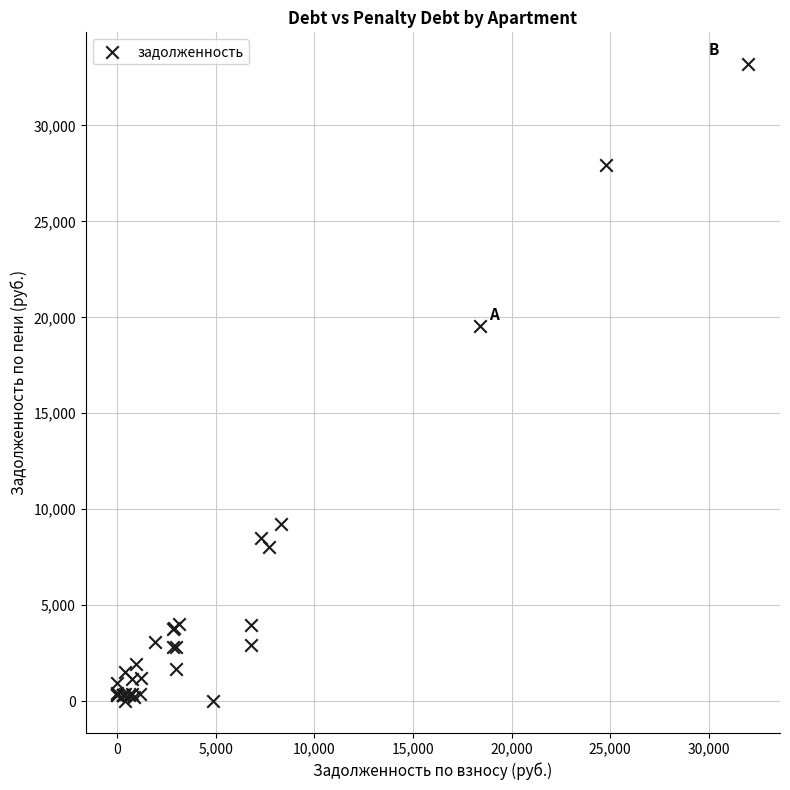

What Y value in the scatter plot is closest to 16595?

19556.2